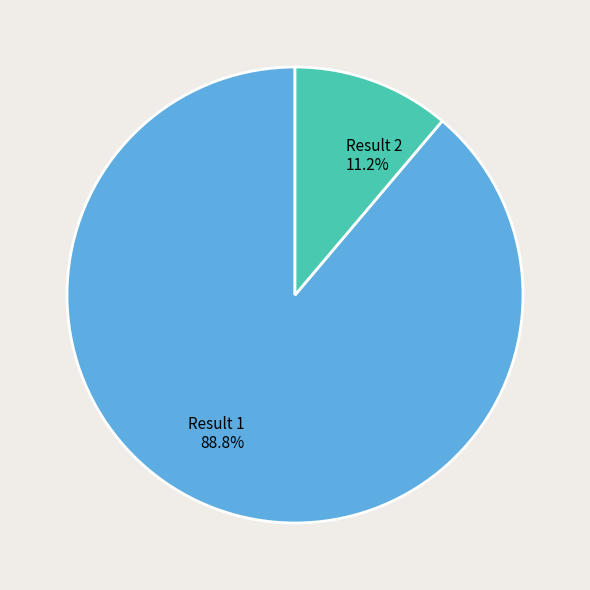

Approximately how many times larger is the value at Result 1 compared to Result 2?

7.9